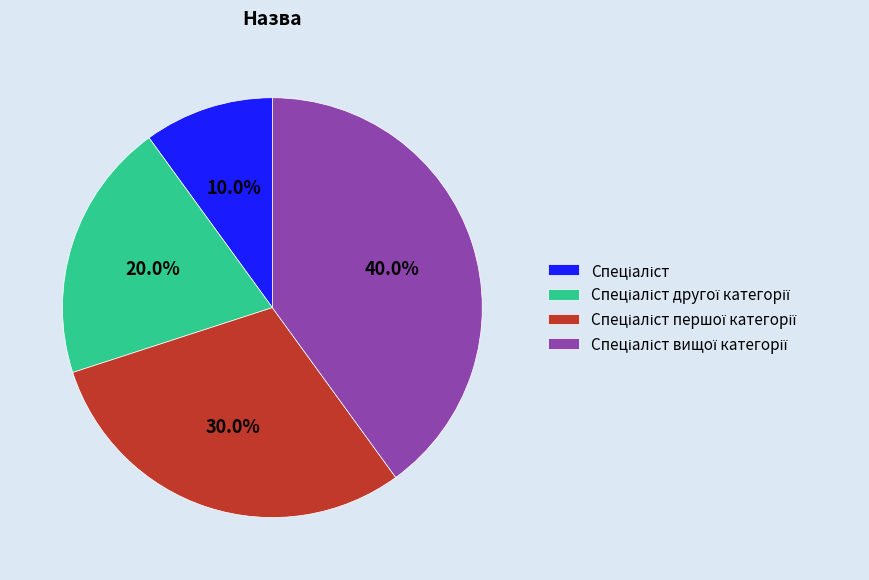

Does any single category account for the majority?

No